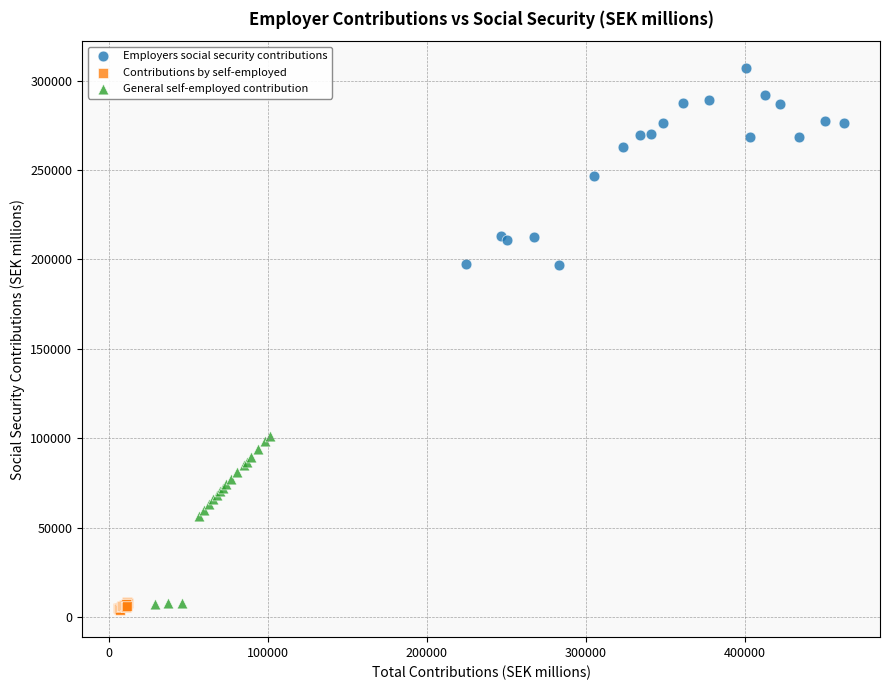

Which series reaches the maximum Y coordinate?

Employers social security contributions